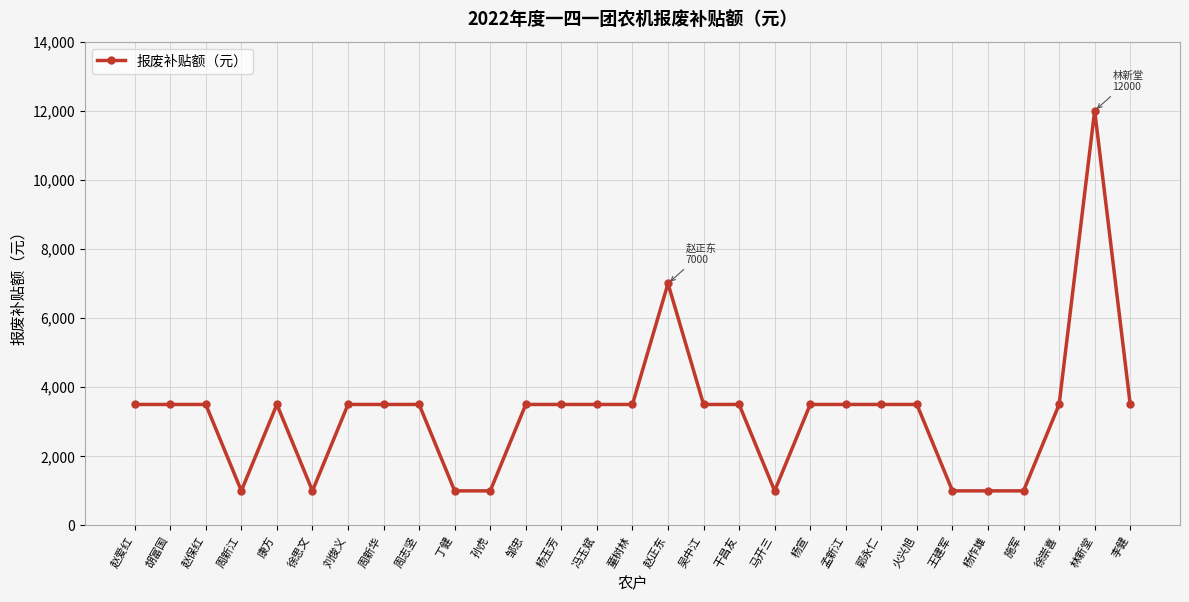

What is the average value?

3224